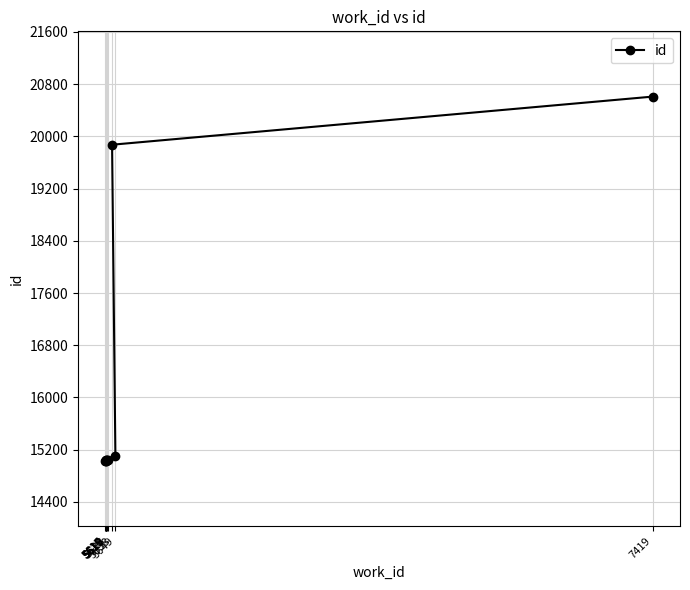

What is the change in value from 5617 to 5619?

+4